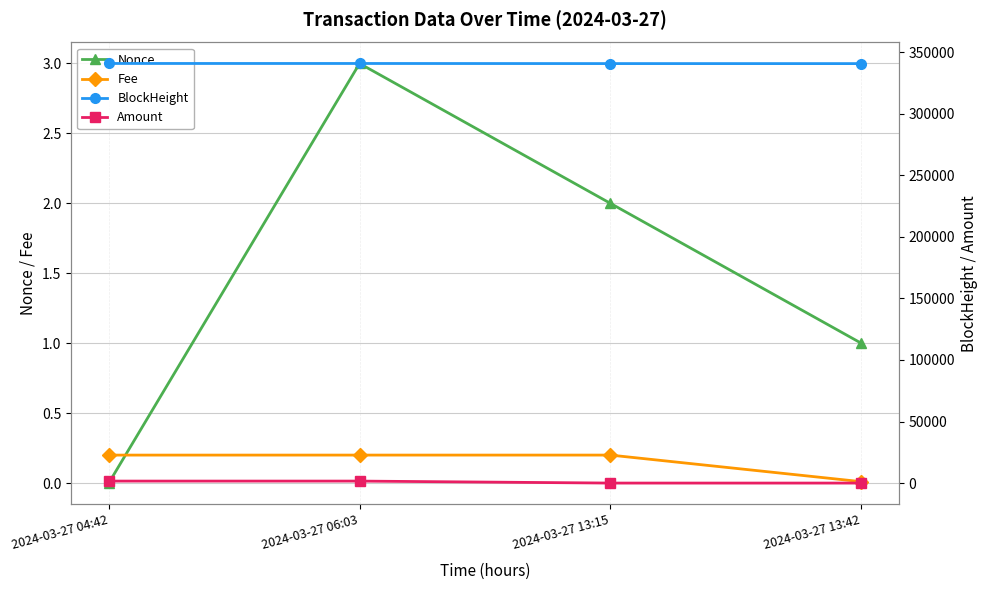

True or false: BlockHeight and Nonce intersect in this chart.

False